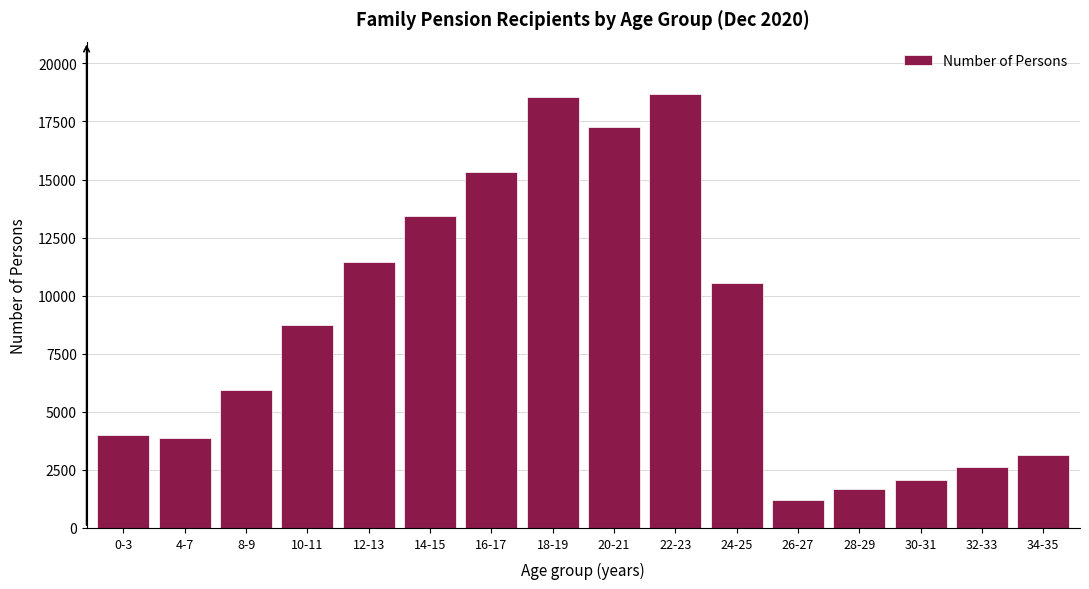

Reading right to left, list all the values displayed in this chart.

34-35=3158	32-33=2625	30-31=2075	28-29=1663	26-27=1194	24-25=10546	22-23=18695	20-21=17280	18-19=18565	16-17=15335	14-15=13415	12-13=11469	10-11=8725	8-9=5923	4-7=3872	0-3=4004